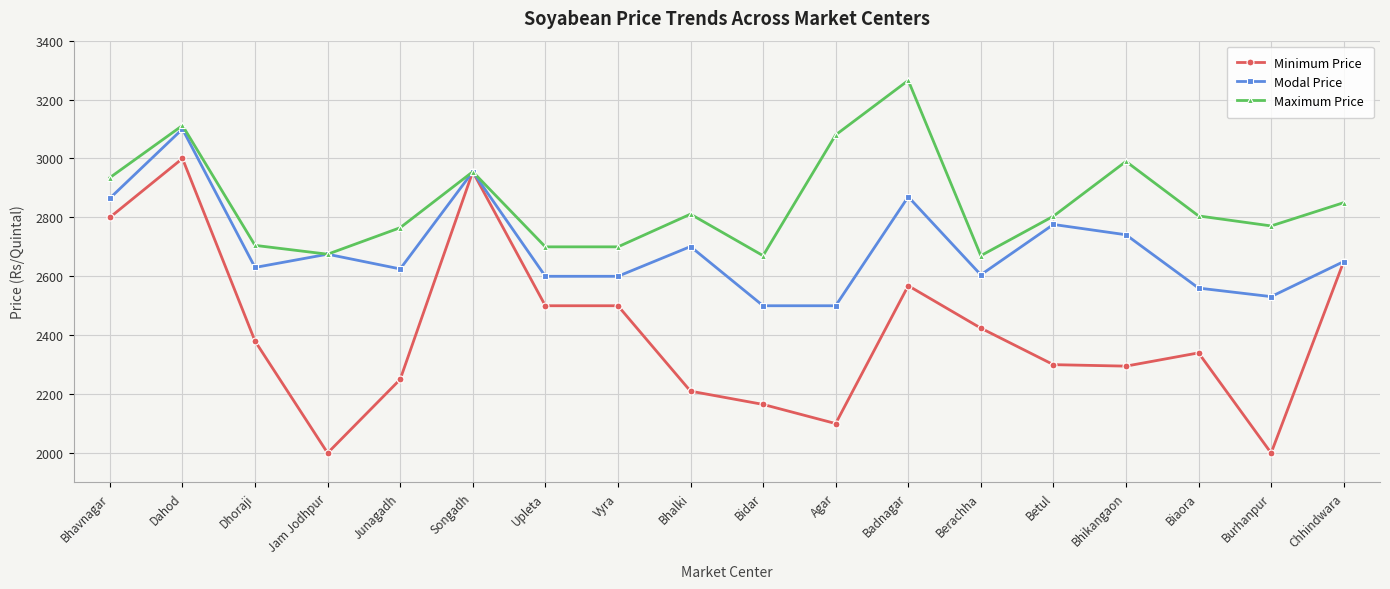

The Modal Price series shows 1883 at Bhikangaon. True or false?

False